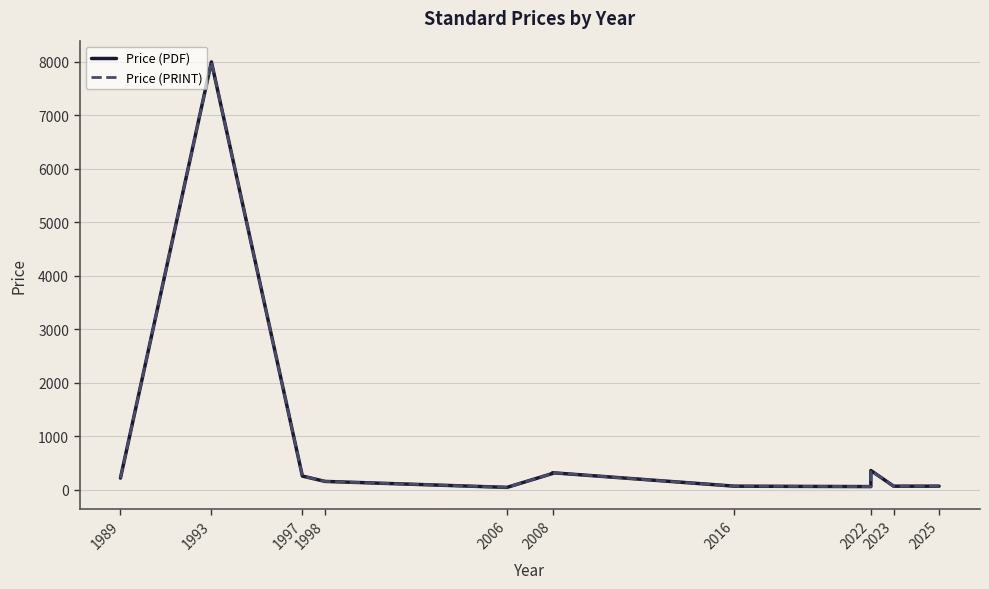

At which label does Price (PRINT) reach its peak?

1993